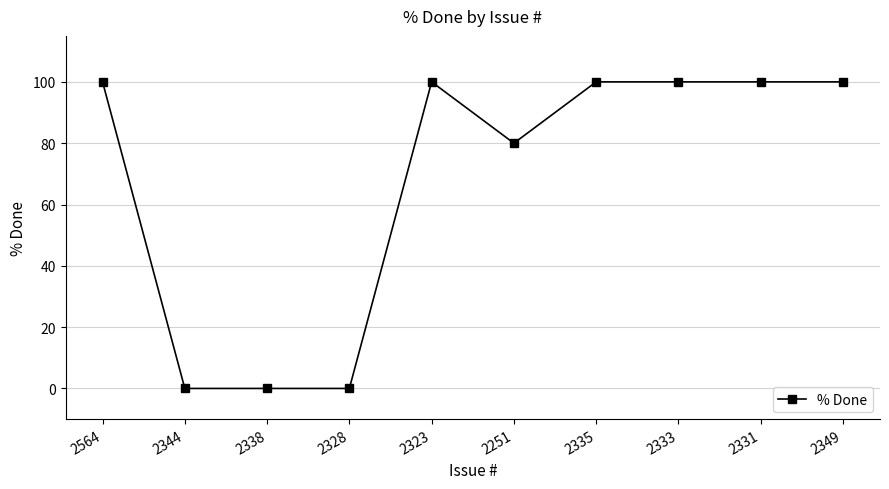

What is the change in value from 2251 to 2335?

+20